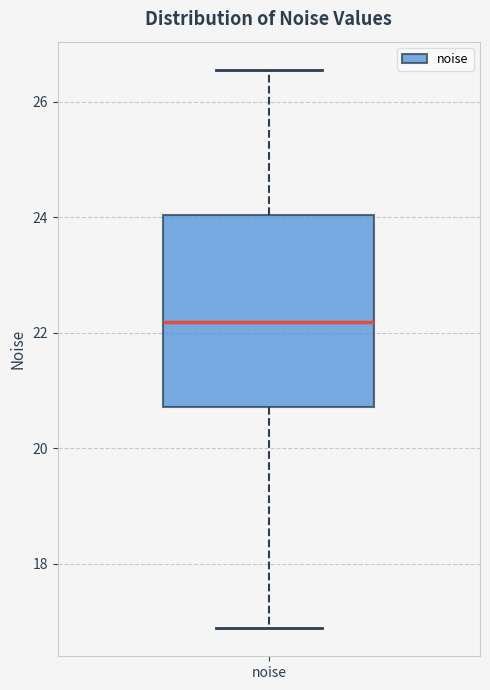

Where does the upper whisker of the box for noise end on the y-axis? The values are not printed on the chart, so give them approximately, as read against the axis.

26.6